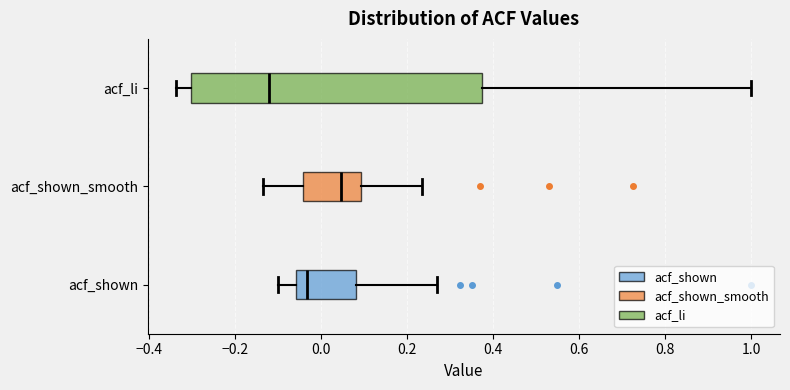

Reading bottom to top, read every box against the x-axis: the position of its median line, the range the box covers, and the ends of its whiskers. The values are not printed on the chart, so give them approximately, as read against the axis.

acf_shown: median -0.04, box -0.06 to 0.08, whiskers -0.10 to 0.26
acf_shown_smooth: median 0.04, box -0.04 to 0.10, whiskers -0.14 to 0.24
acf_li: median -0.12, box -0.30 to 0.38, whiskers -0.34 to 1.00